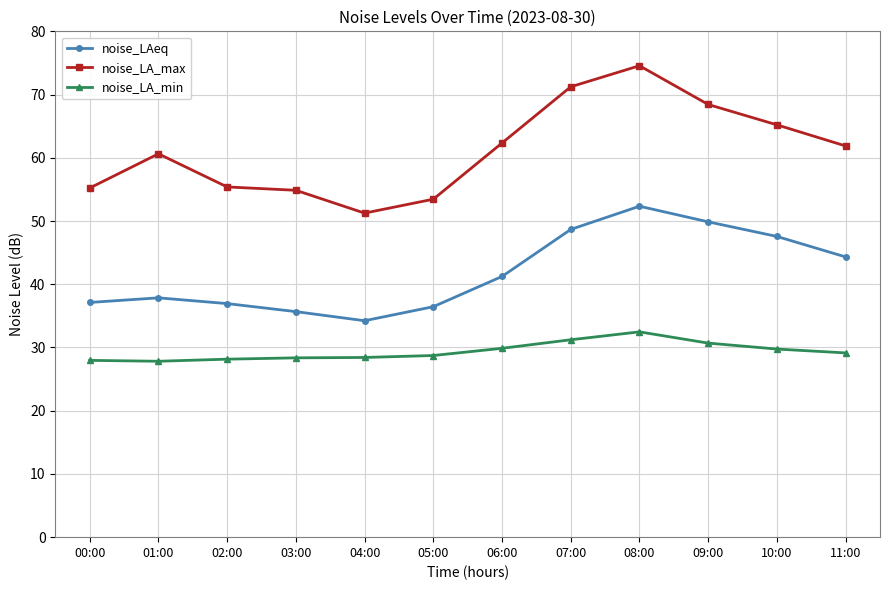

What are all the series names shown in the legend?

noise_LAeq, noise_LA_max, noise_LA_min